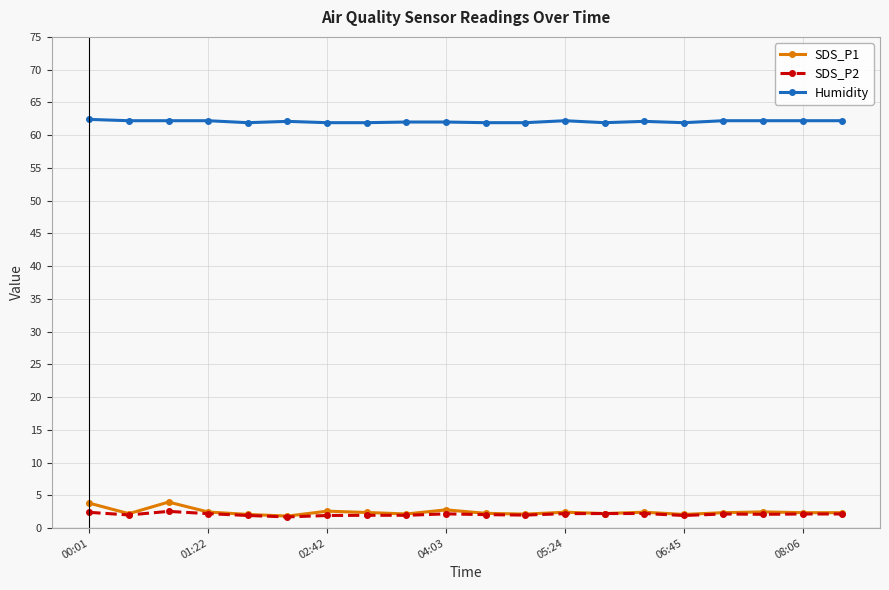

What is the minimum value shown in the chart?

1.7